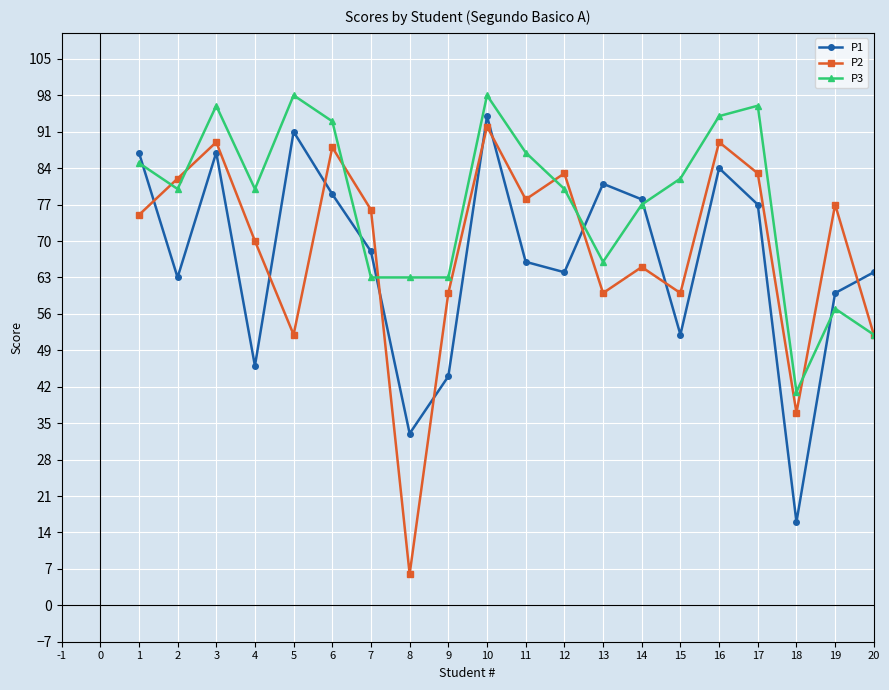

How many lines are shown in the chart?

3